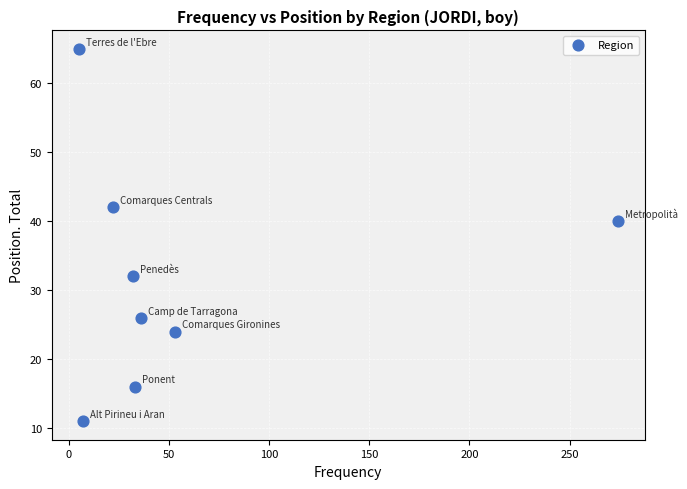

What Y value in the scatter plot is closest to 38?

40